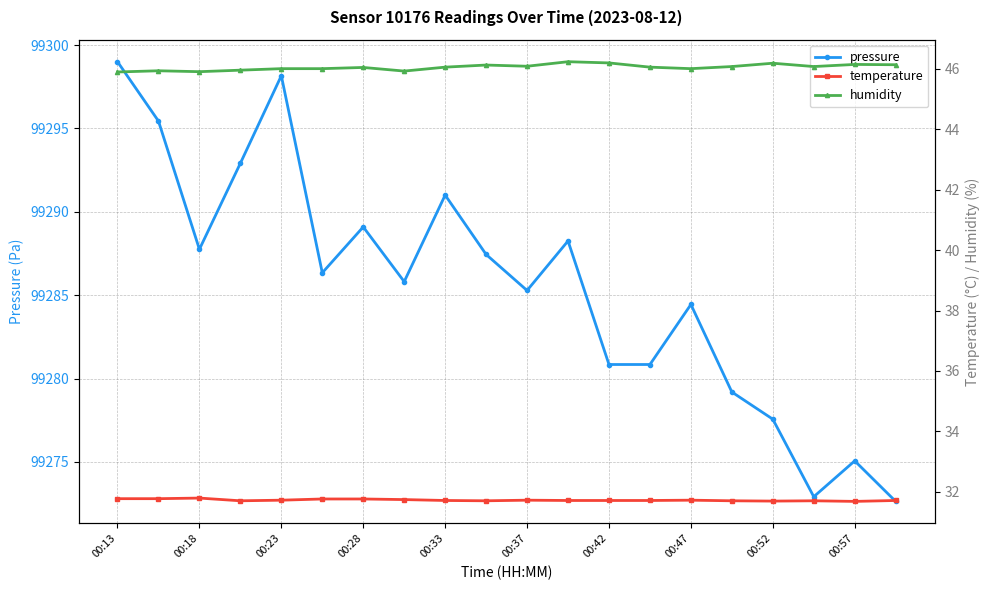

At which category does the chart reach its peak across all series?

00:13